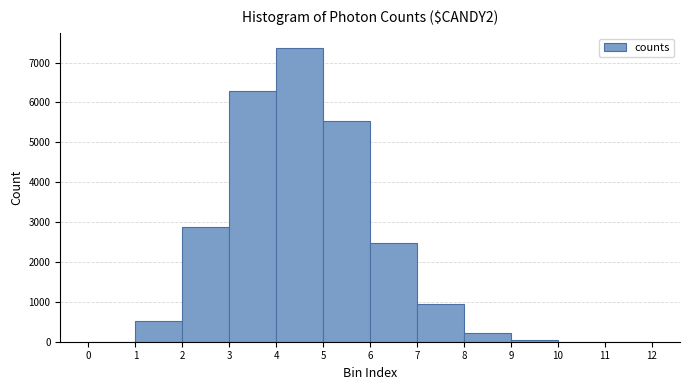

Which range on the x-axis has the tallest bar?

4 to 5